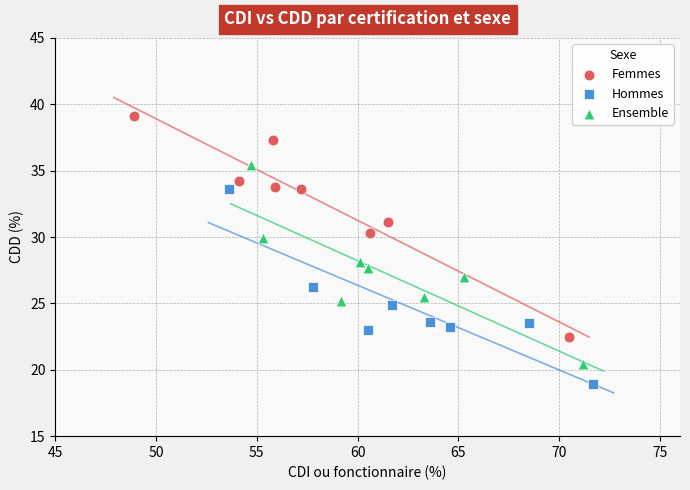

Which series has the widest spread of Y values?

Femmes